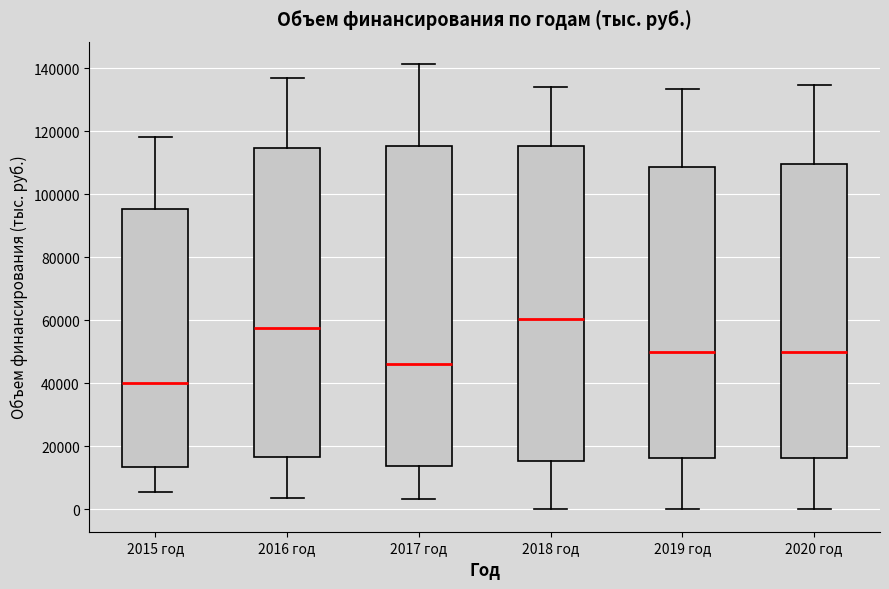

Reading left to right, transcribe this box plot: for each box, give where its median line is, the range the box spans, and where its two whiskers end, as read against the y-axis. The values are not printed on the chart, so give them approximately, as read against the axis.

2015 год: median 40000, box 14000 to 96000, whiskers 6000 to 118000
2016 год: median 58000, box 16000 to 114000, whiskers 4000 to 136000
2017 год: median 46000, box 14000 to 116000, whiskers 4000 to 142000
2018 год: median 60000, box 16000 to 116000, whiskers 0 to 134000
2019 год: median 50000, box 16000 to 108000, whiskers 0 to 134000
2020 год: median 50000, box 16000 to 110000, whiskers 0 to 134000